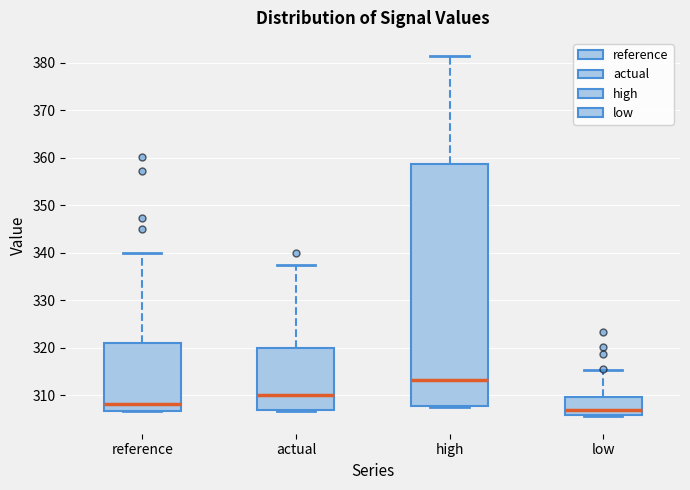

Which box is the tallest, from its lower edge to its upper edge?

high